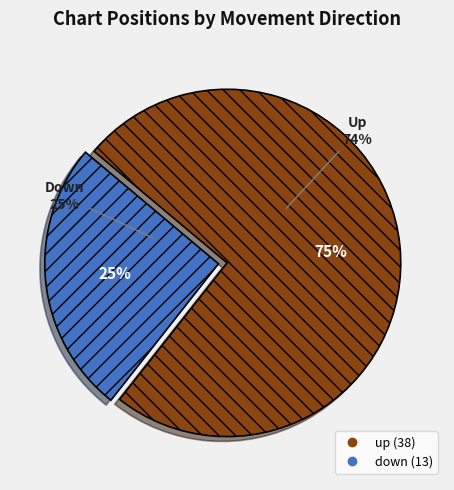

What is the largest slice in the pie chart?

up